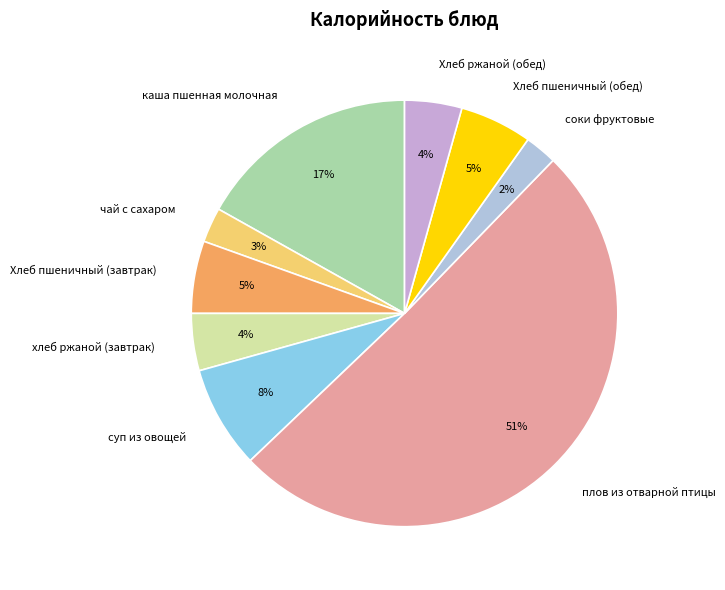

Which category accounts for the majority?

плов из отварной птицы